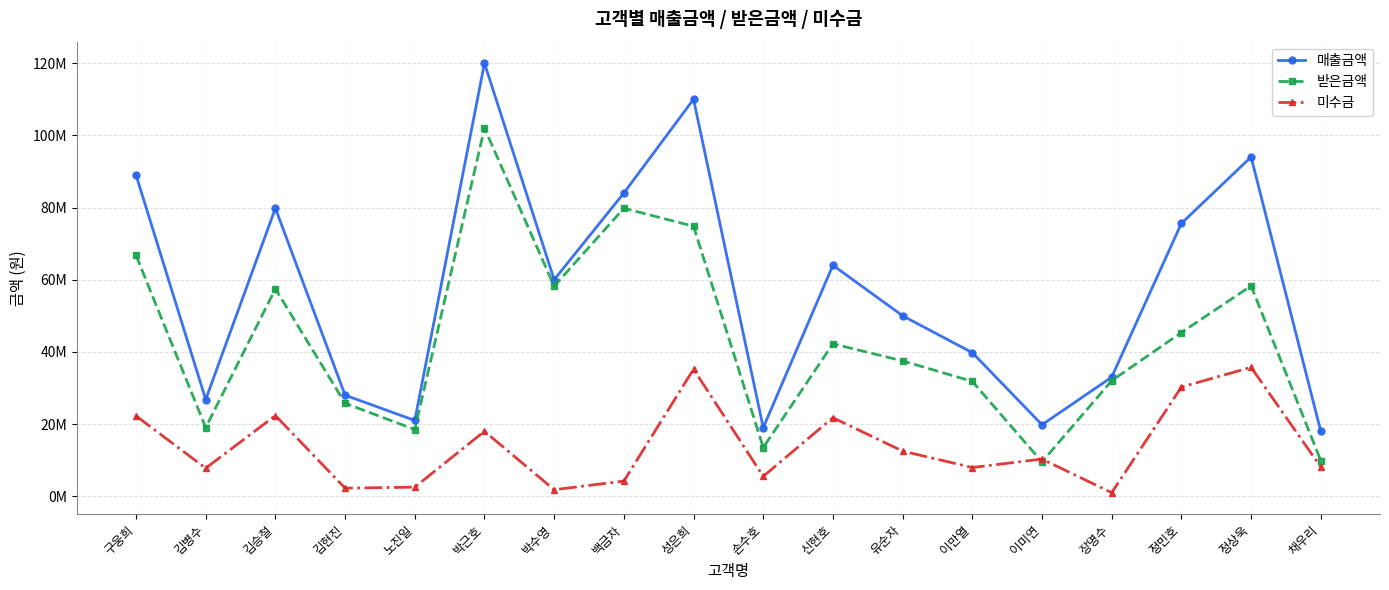

Rank the series by their maximum value, from highest to lowest.

매출금액, 받은금액, 미수금